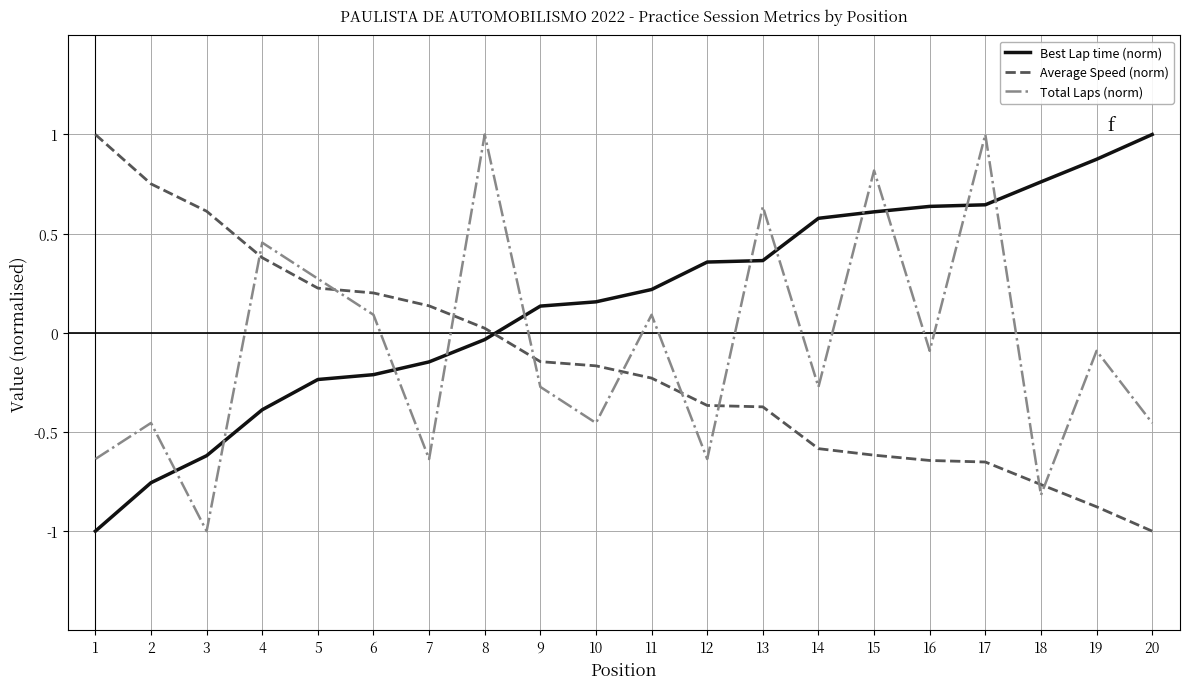

What is the difference between the maximum and minimum values in the Total Laps (norm) series?

2.0